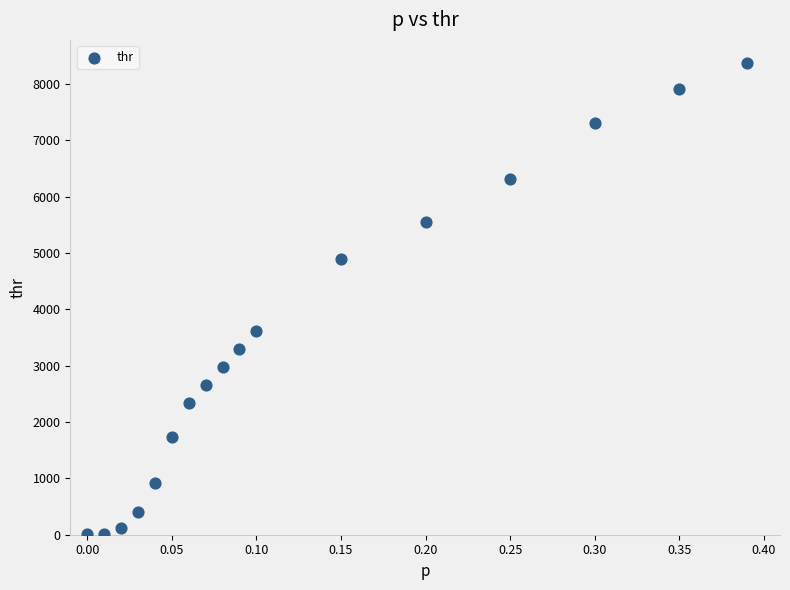

What Y value in the scatter plot is closest to 4185?

3625.0